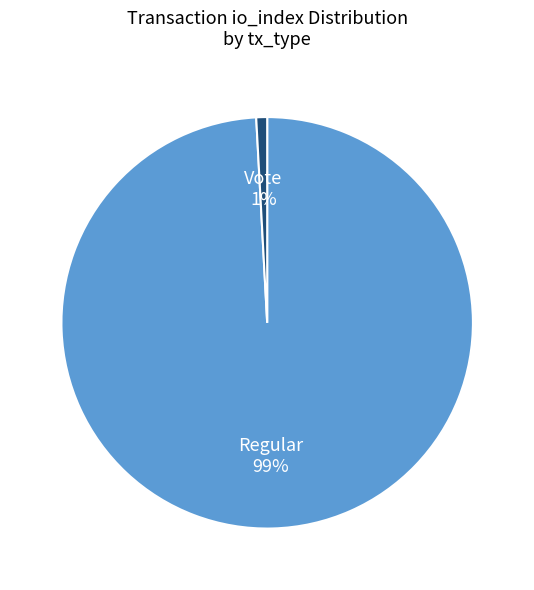

Between Regular and Vote, which is larger?

Regular